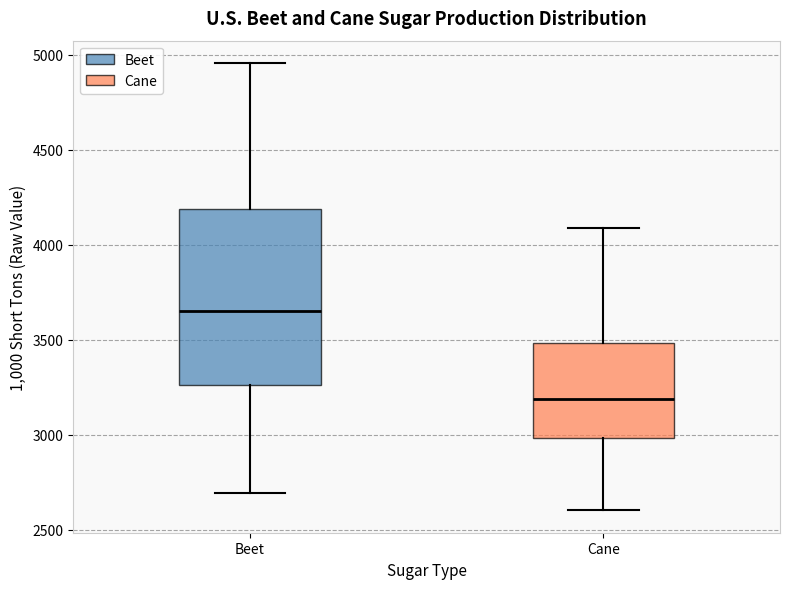

Reading left to right, read every box against the y-axis: the position of its median line, the range the box covers, and the ends of its whiskers. The values are not printed on the chart, so give them approximately, as read against the axis.

Beet: median 3650, box 3250 to 4200, whiskers 2700 to 4950
Cane: median 3200, box 3000 to 3500, whiskers 2600 to 4100